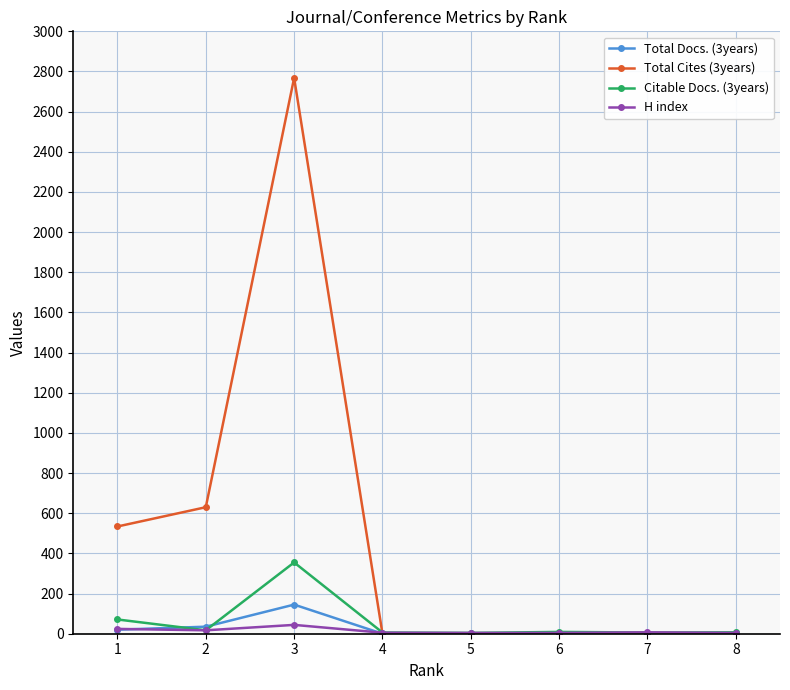

Which series has the widest spread of values?

Total Cites (3years)